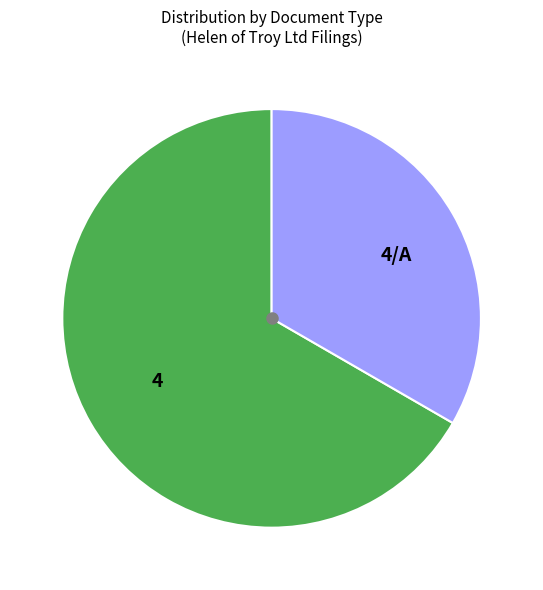

How many slices are in this pie chart?

2